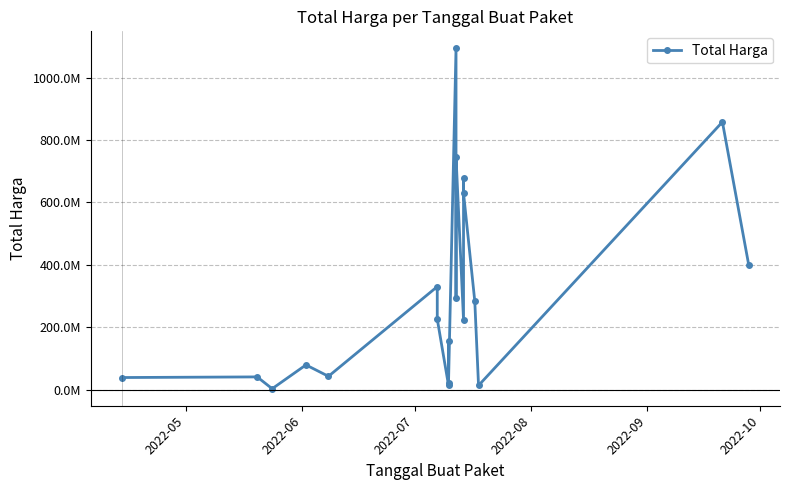

Is it true that the value at 2022-05 is 38544000?

True